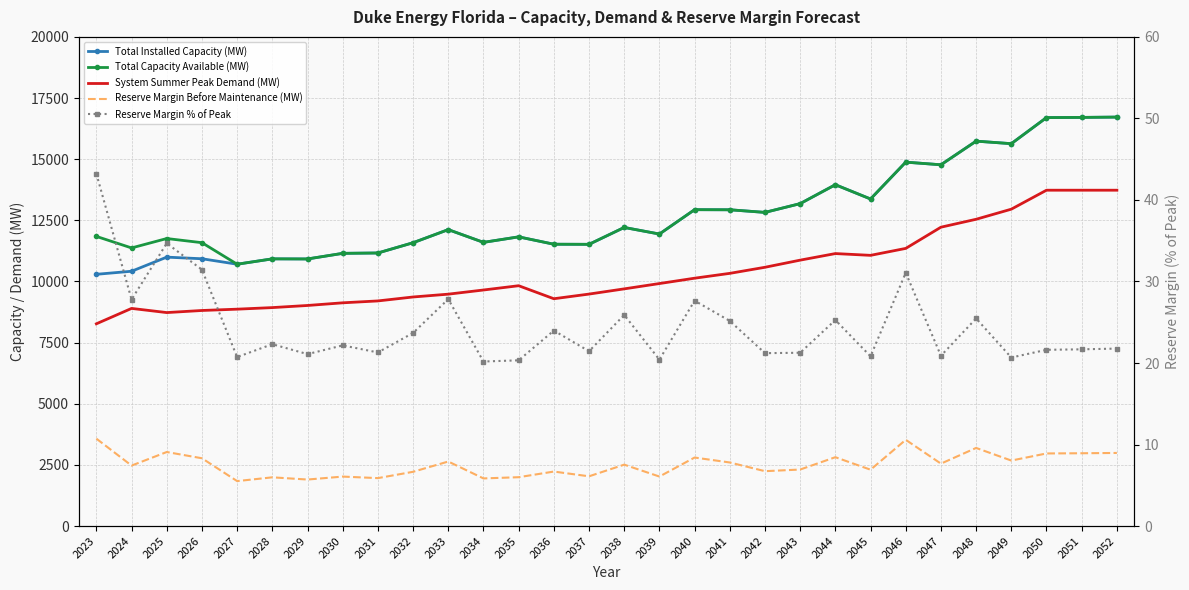

True or false: Total Installed Capacity (MW) has more than 2 points higher than both neighbors.

True